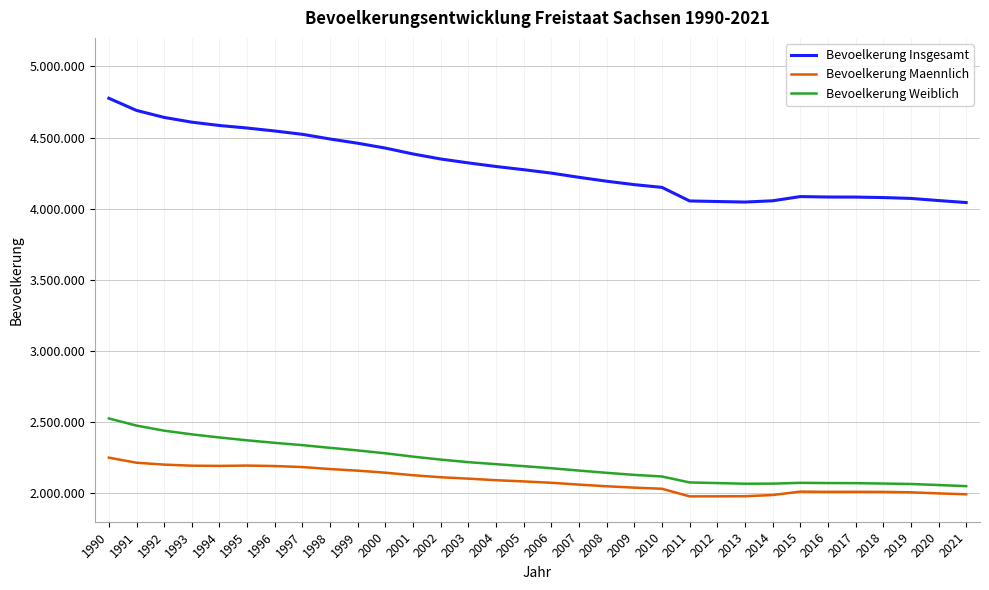

What are all the series names shown in the legend?

Bevoelkerung Insgesamt, Bevoelkerung Maennlich, Bevoelkerung Weiblich